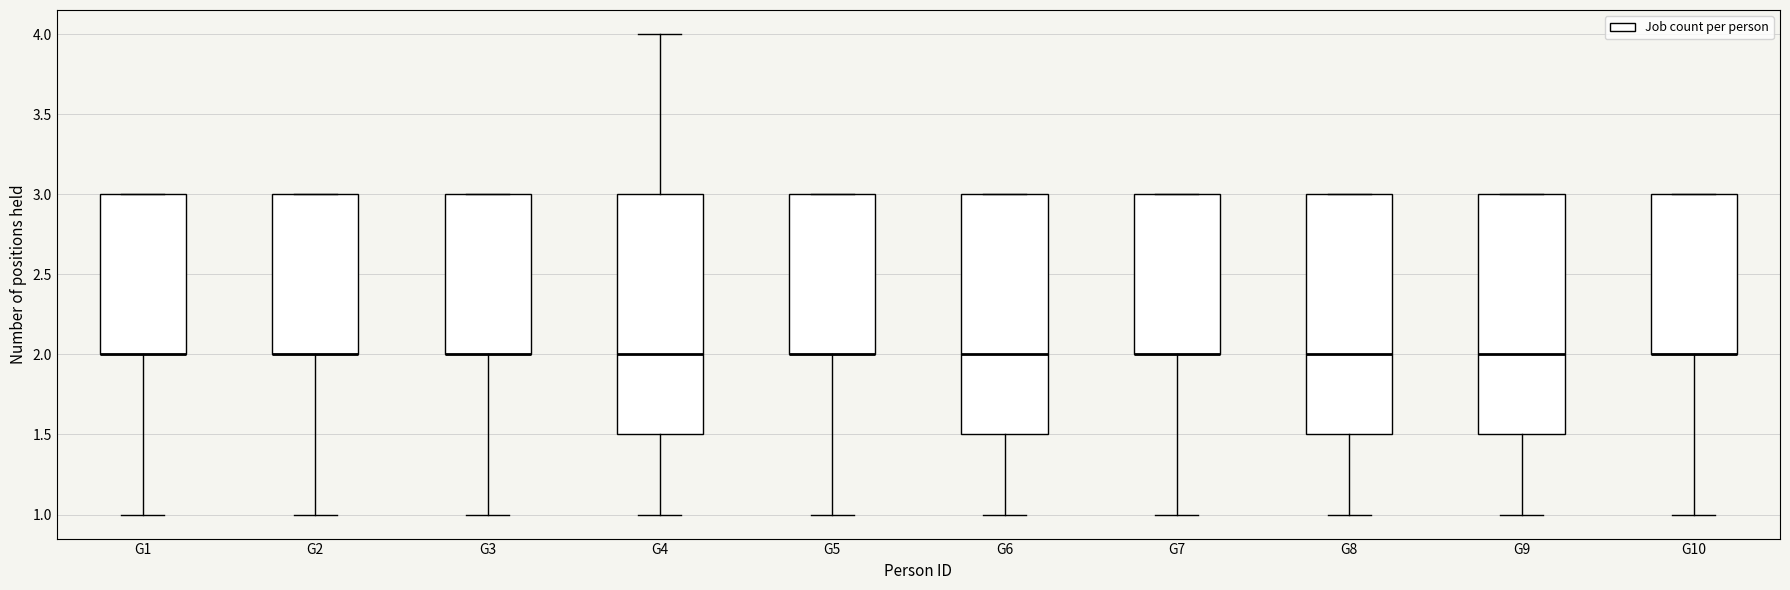

Reading left to right, read every box against the y-axis: the position of its median line, the range the box covers, and the ends of its whiskers. The values are not printed on the chart, so give them approximately, as read against the axis.

G1: median 2.0 (drawn on the box's lower edge), box 2.0 to 3.0, whiskers 1.0 to 3.0
G2: median 2.0 (drawn on the box's lower edge), box 2.0 to 3.0, whiskers 1.0 to 3.0
G3: median 2.0 (drawn on the box's lower edge), box 2.0 to 3.0, whiskers 1.0 to 3.0
G4: median 2.0, box 1.5 to 3.0, whiskers 1.0 to 4.0
G5: median 2.0 (drawn on the box's lower edge), box 2.0 to 3.0, whiskers 1.0 to 3.0
G6: median 2.0, box 1.5 to 3.0, whiskers 1.0 to 3.0
G7: median 2.0 (drawn on the box's lower edge), box 2.0 to 3.0, whiskers 1.0 to 3.0
G8: median 2.0, box 1.5 to 3.0, whiskers 1.0 to 3.0
G9: median 2.0, box 1.5 to 3.0, whiskers 1.0 to 3.0
G10: median 2.0 (drawn on the box's lower edge), box 2.0 to 3.0, whiskers 1.0 to 3.0